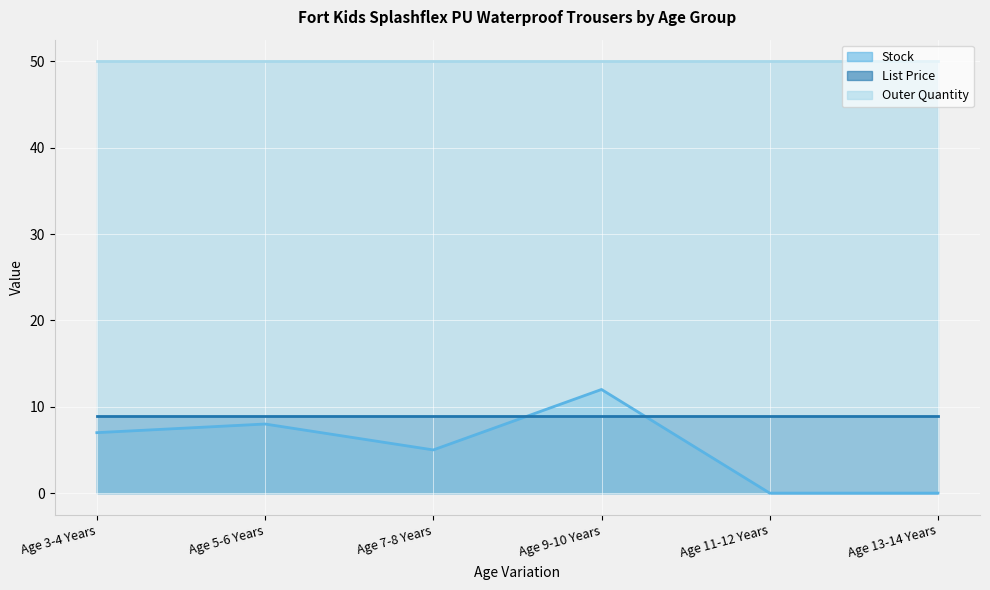

What is the value of the Outer Quantity point at the 3rd from the left?

50.0